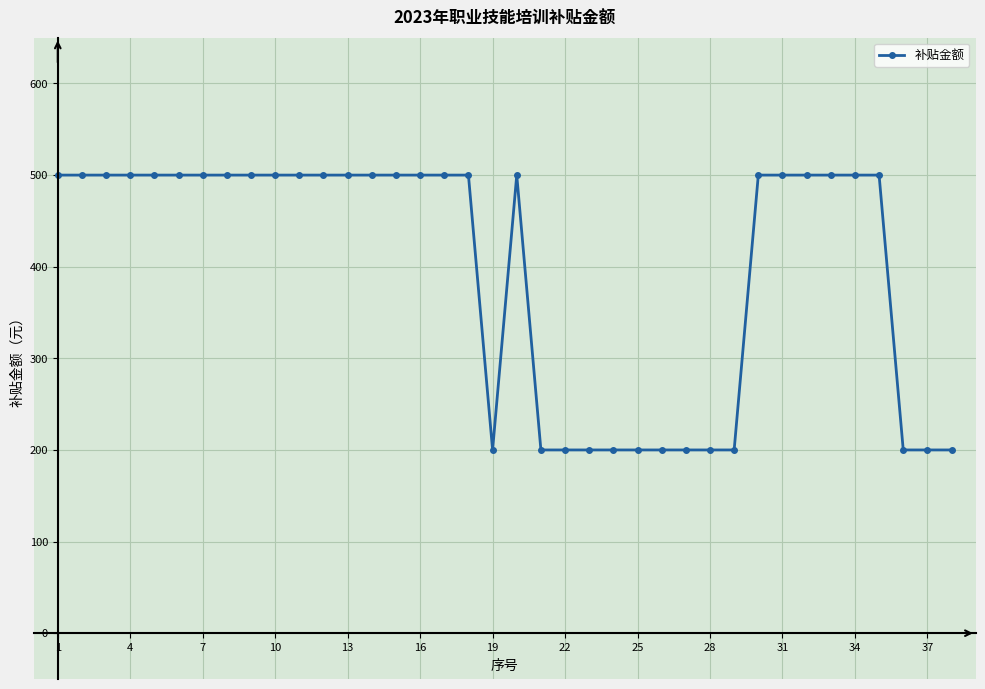

What is the sum of all values?

15100